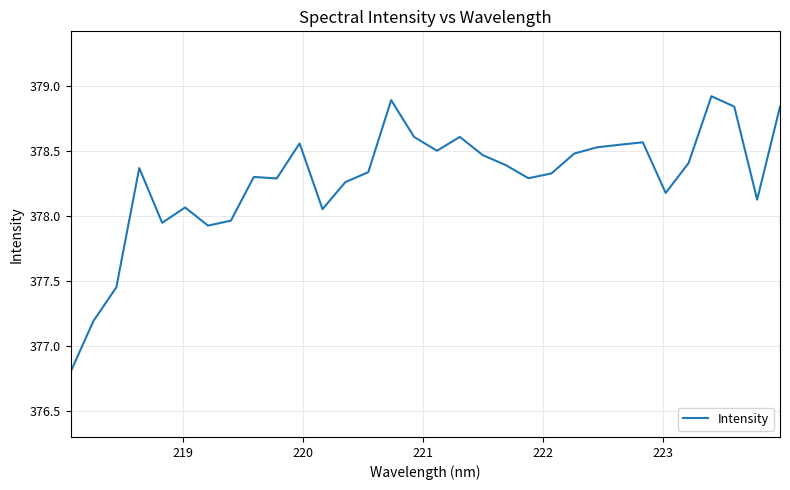

What is the maximum value shown in the chart?

378.9